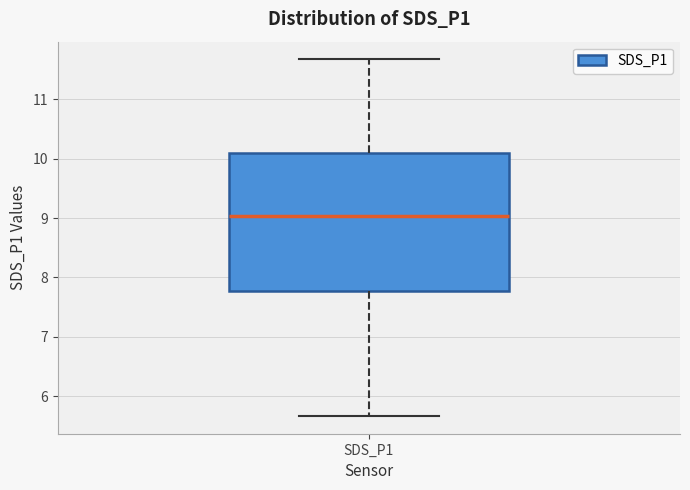

Where does the median line of the box for SDS_P1 sit on the y-axis? The values are not printed on the chart, so give them approximately, as read against the axis.

9.0